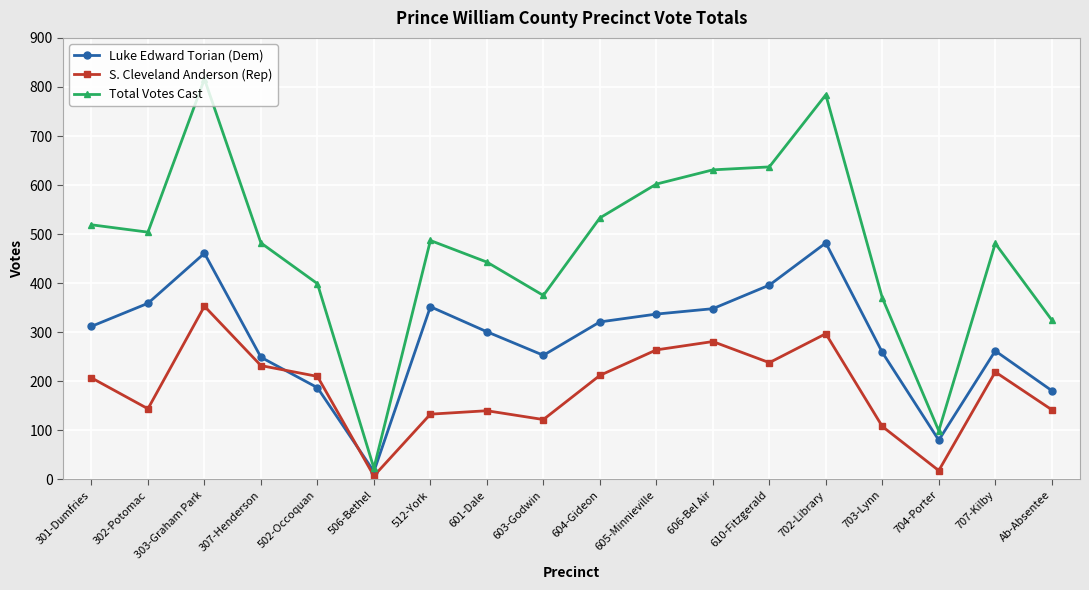

At how many categories does at least one series exceed 758?

2